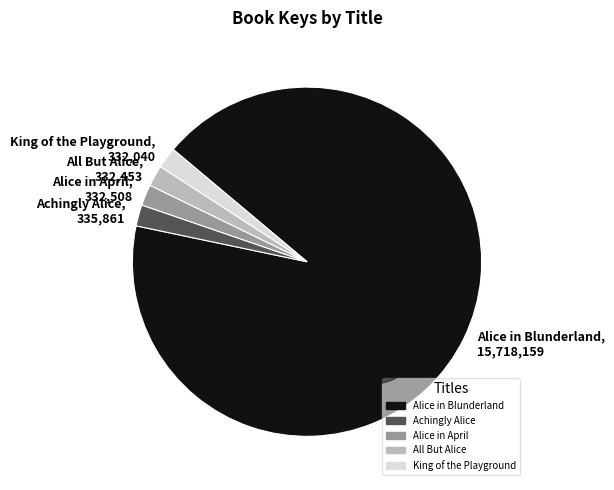

Approximately how many times larger is the value at King of the Playground compared to All But Alice?

1.0